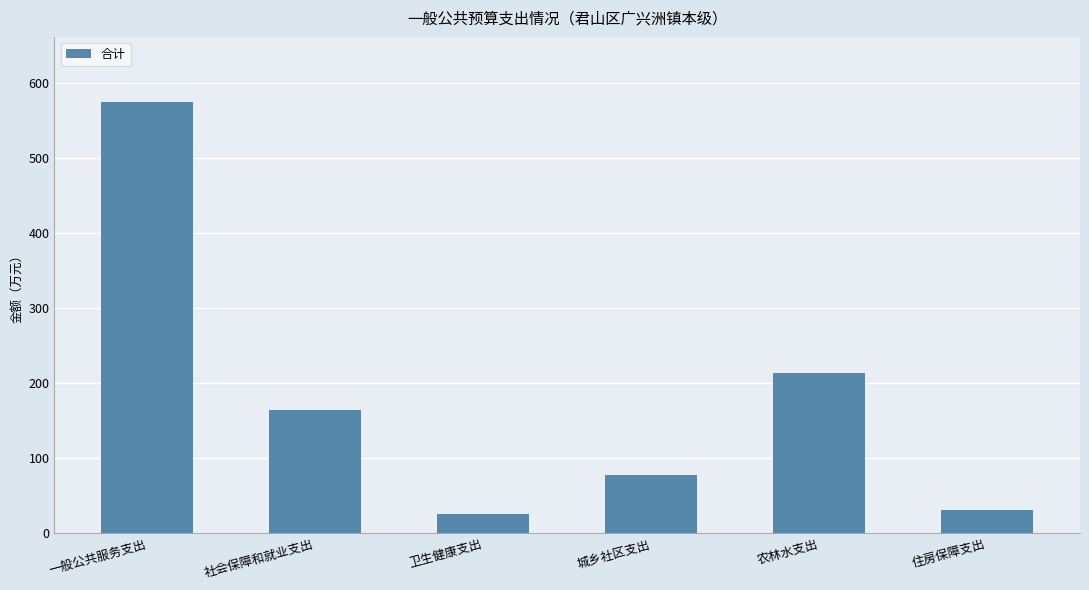

Which category has the lowest value across all series?

卫生健康支出